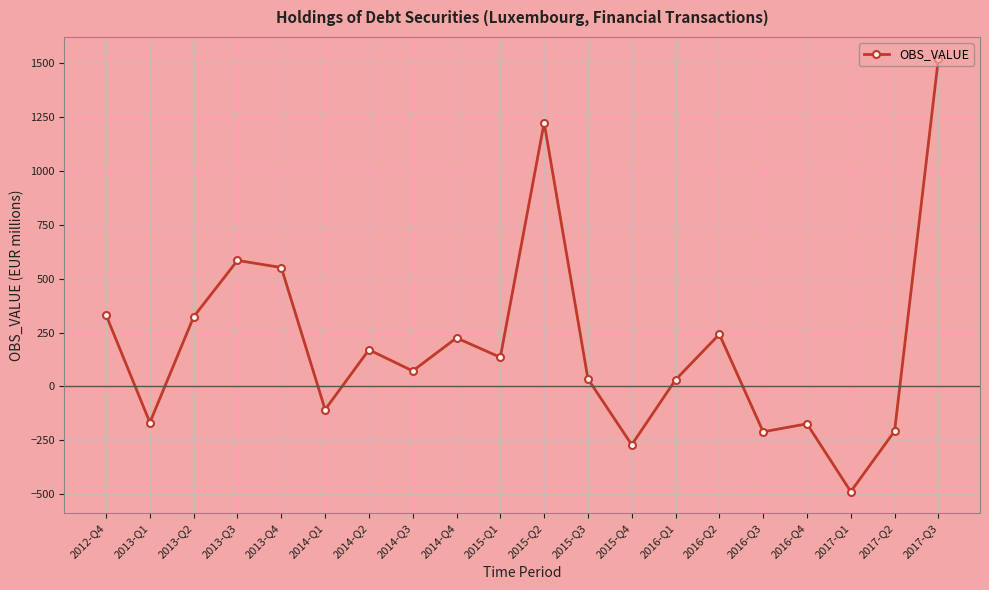

How many positive values are there?

13